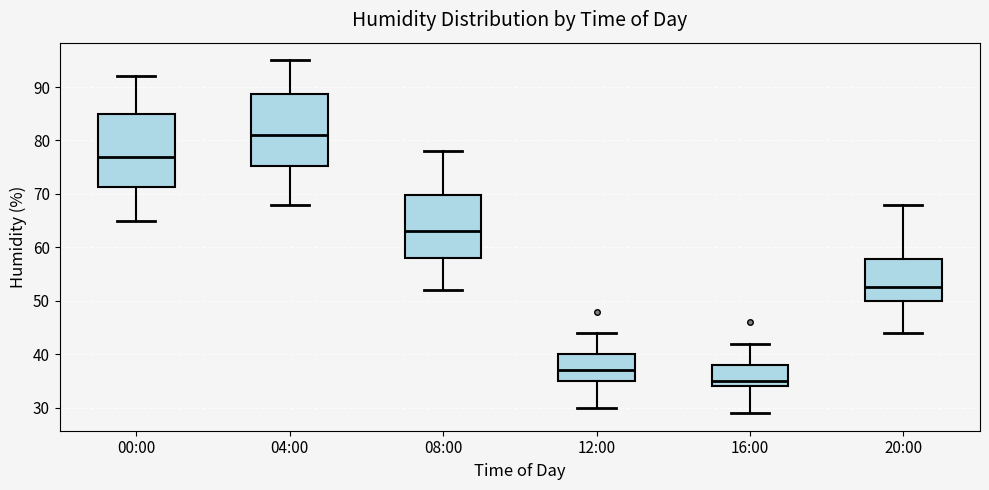

Where does the upper whisker of the box for 04:00 end on the y-axis? The values are not printed on the chart, so give them approximately, as read against the axis.

95